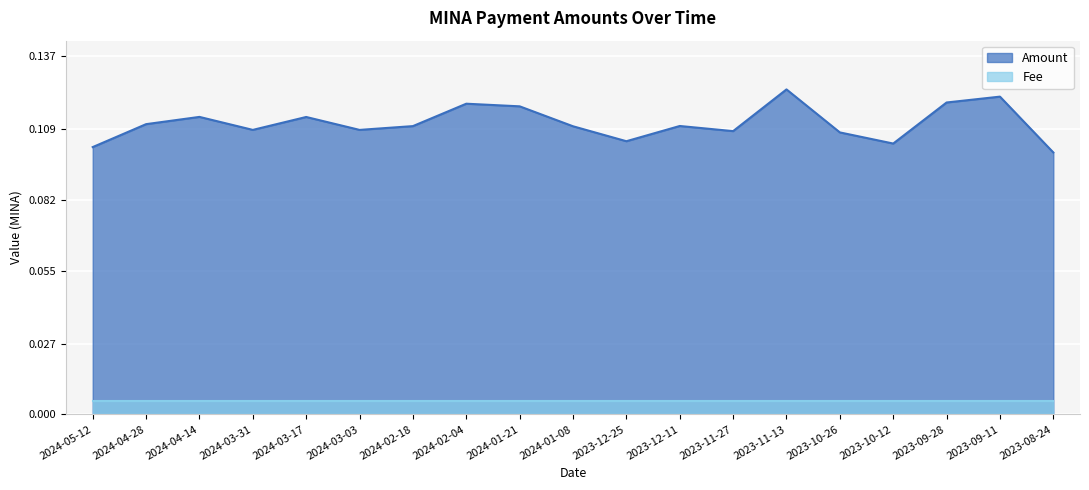

List the labels in order of value, largest first.

2023-11-13, 2023-09-11, 2023-09-28, 2024-02-04, 2024-01-21, 2024-04-14, 2024-03-17, 2024-04-28, 2023-12-11, 2024-02-18, 2024-01-08, 2024-03-03, 2024-03-31, 2023-11-27, 2023-10-26, 2023-12-25, 2023-10-12, 2024-05-12, 2023-08-24